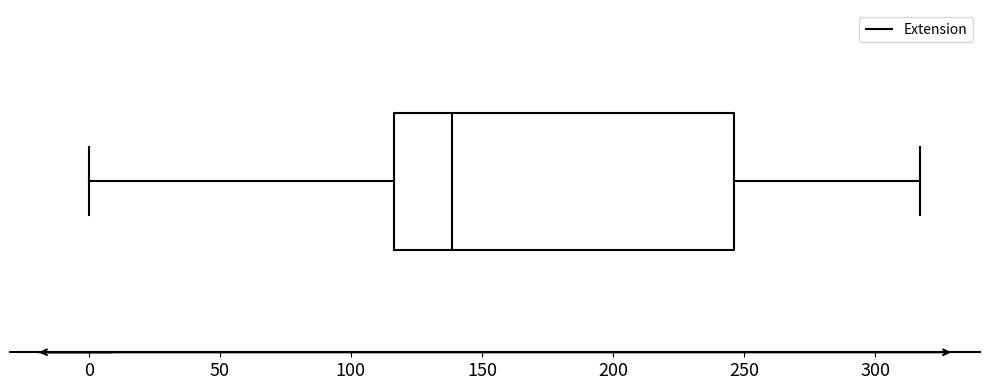

Where is the left edge of the box on the x-axis? The values are not printed on the chart, so give them approximately, as read against the axis.

115